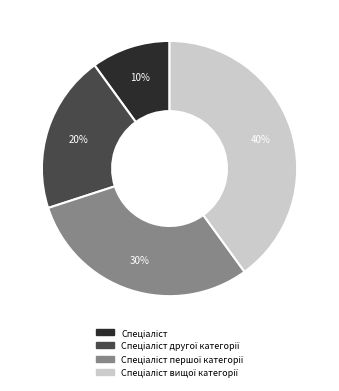

Is there a majority slice in this chart?

No